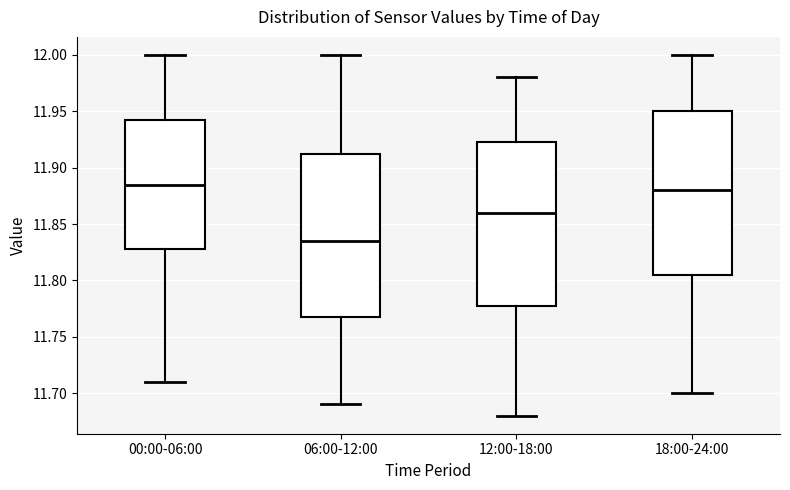

Reading left to right, transcribe this box plot: for each box, give where its median line is, the range the box spans, and where its two whiskers end, as read against the y-axis. The values are not printed on the chart, so give them approximately, as read against the axis.

00:00-06:00: median 11.885, box 11.830 to 11.945, whiskers 11.710 to 12.000
06:00-12:00: median 11.835, box 11.770 to 11.915, whiskers 11.690 to 12.000
12:00-18:00: median 11.860, box 11.780 to 11.925, whiskers 11.680 to 11.980
18:00-24:00: median 11.880, box 11.805 to 11.950, whiskers 11.700 to 12.000